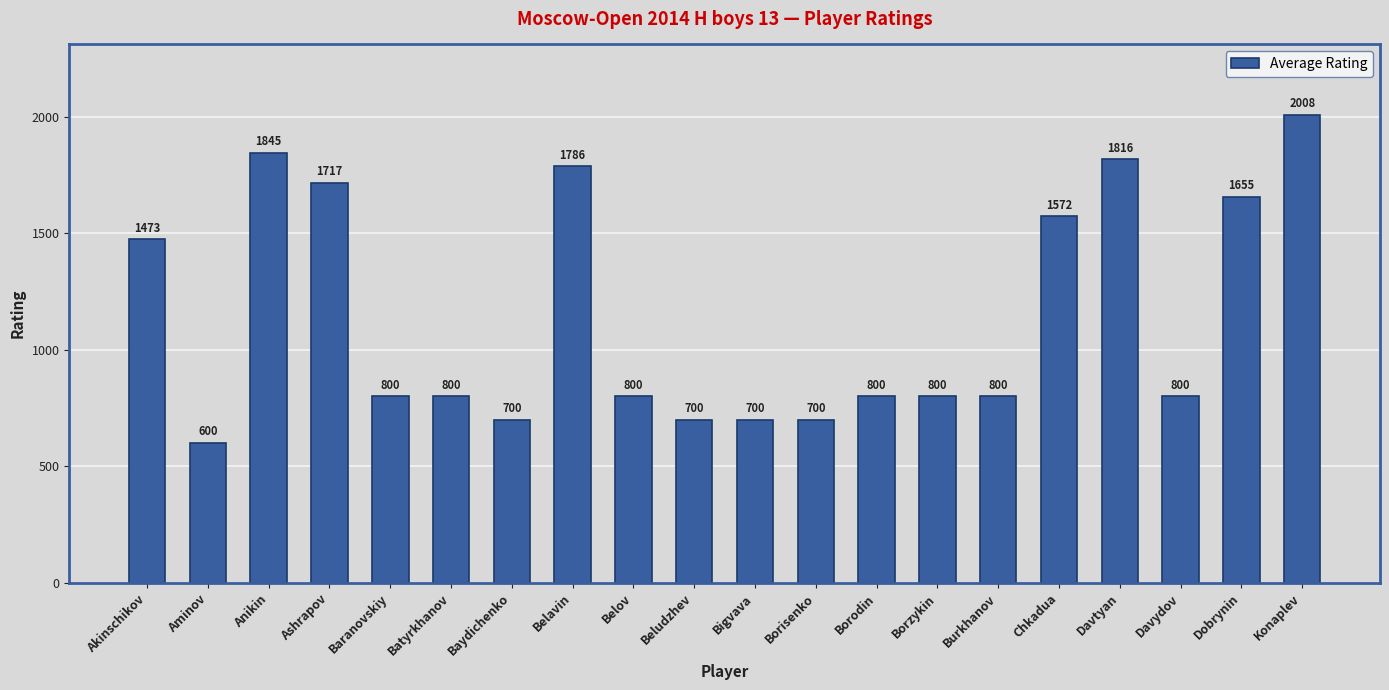

What position from the right is Davydov?

3